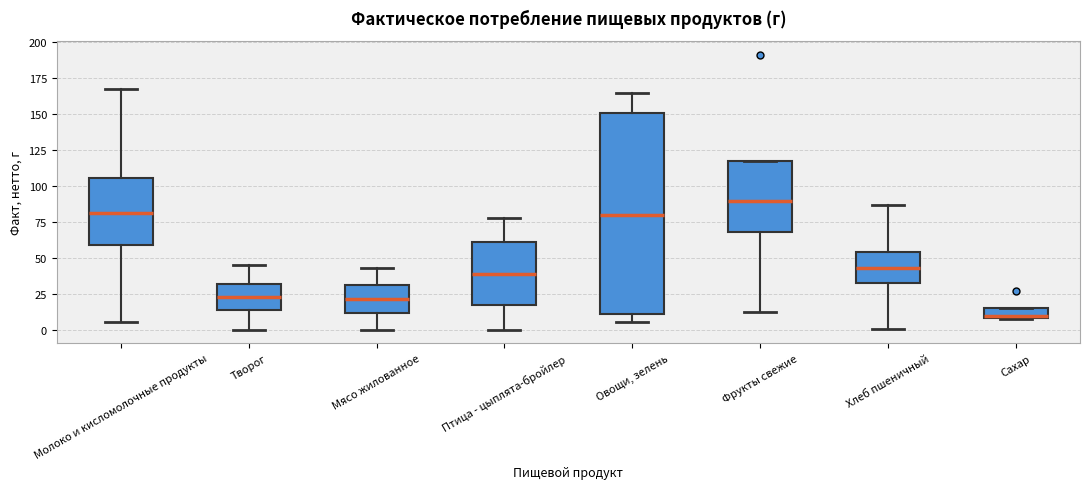

Where does the upper whisker of the box for Творог end on the y-axis? The values are not printed on the chart, so give them approximately, as read against the axis.

45